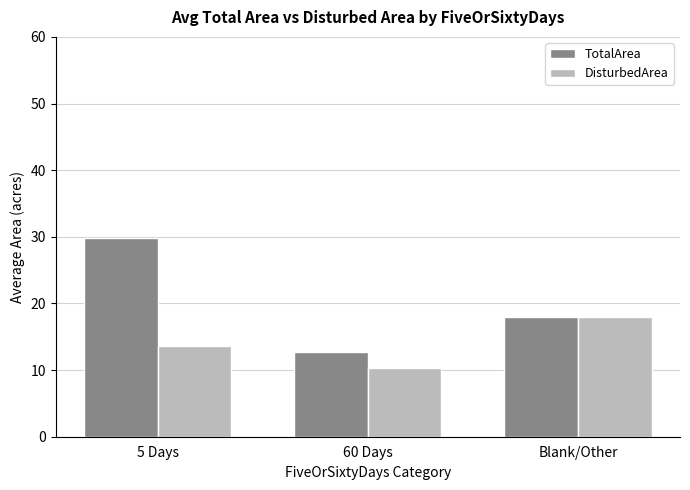

How many data points in TotalArea are above 17?

2